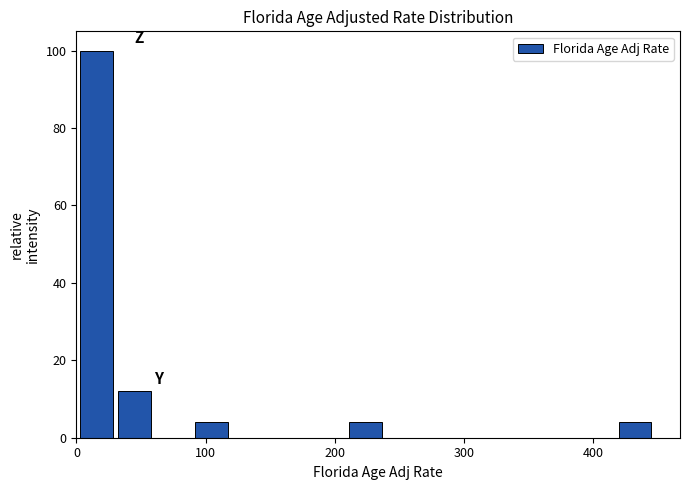

Around what value on the x-axis is the tallest bar? Give the approximate position of its centre, as read against the axis.

20